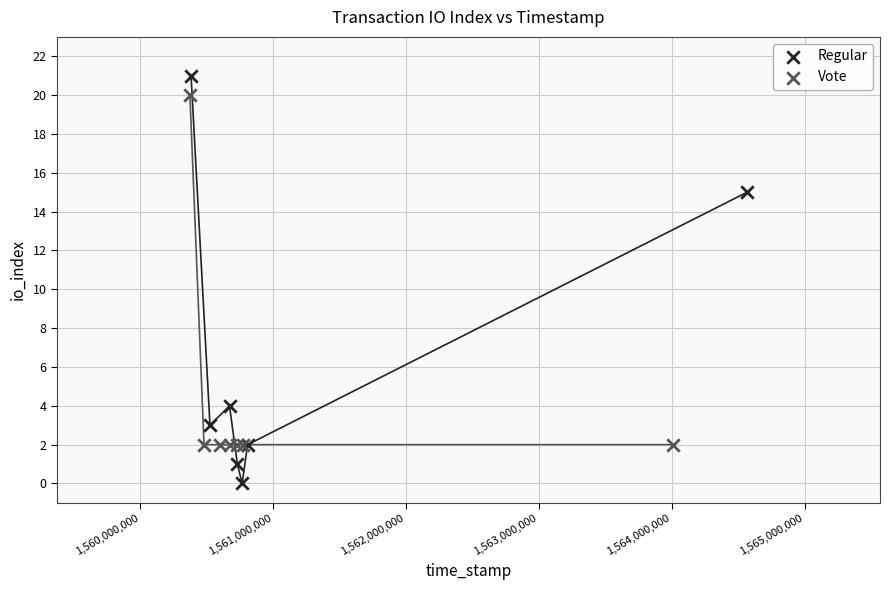

Which series has the widest spread of Y values?

Regular